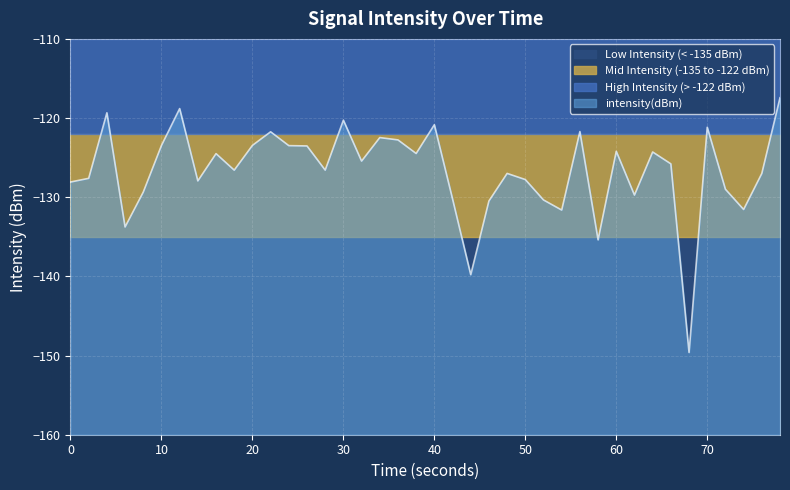

What is the greatest value displayed?

-117.4